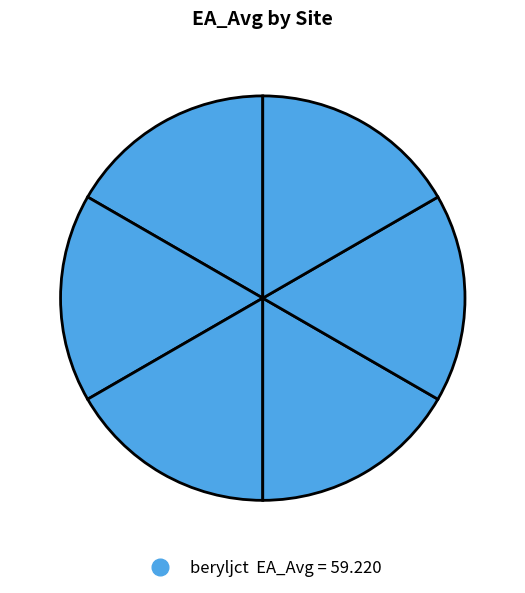

How many segments does this pie chart have?

6